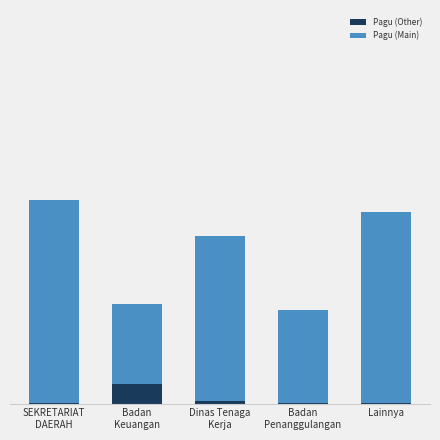

Where is Pagu (Other) nearest to the value 10525000?

Dinas Tenaga
Kerja